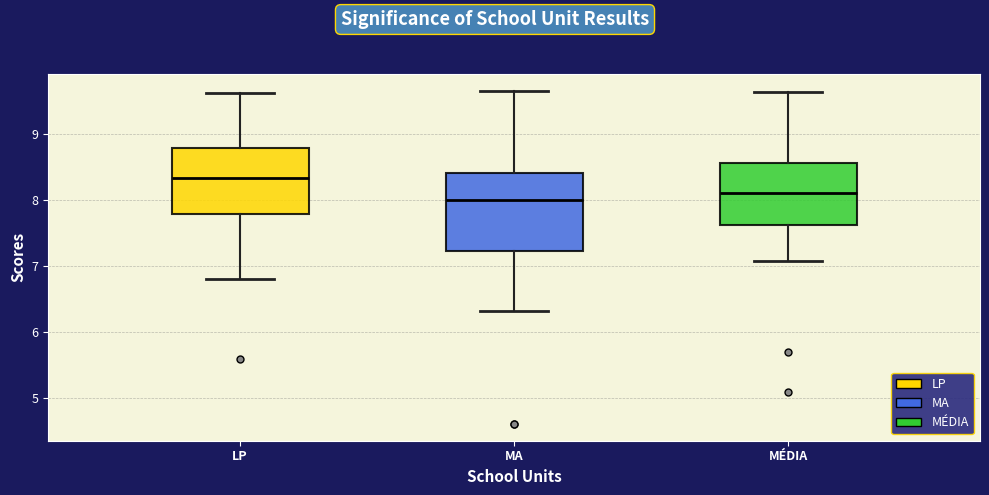

Which box is the tallest, from its lower edge to its upper edge?

MA